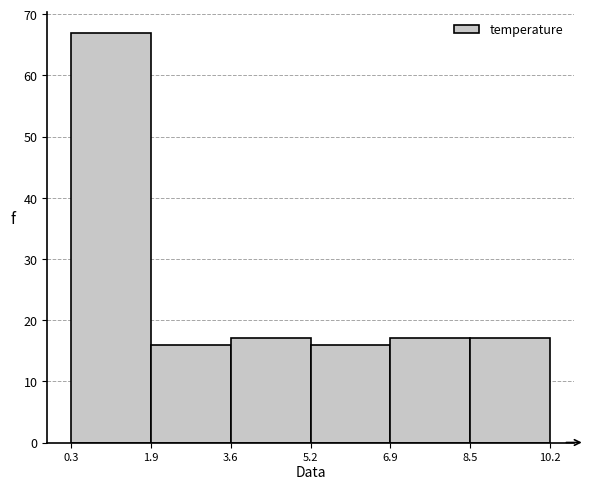

Reading left to right, transcribe this chart: for each bar, give the range it covers on the x-axis and its height. The values are not printed on the chart, so give them approximately, as read against the axis.

0.3 to 1.9: 67
1.9 to 3.6: 16
3.6 to 5.2: 17
5.2 to 6.9: 16
6.9 to 8.5: 17
8.5 to 10.2: 17